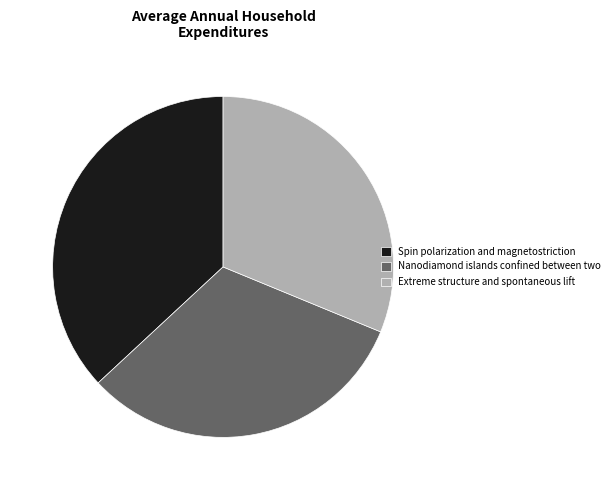

Approximately how many times larger is the value at Extreme structure and spontaneous lift compared to Nanodiamond islands confined between two?

1.0